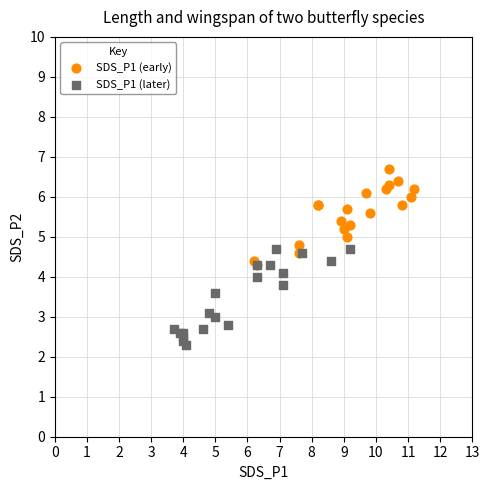

Which series reaches the minimum Y coordinate?

SDS_P1 (later)